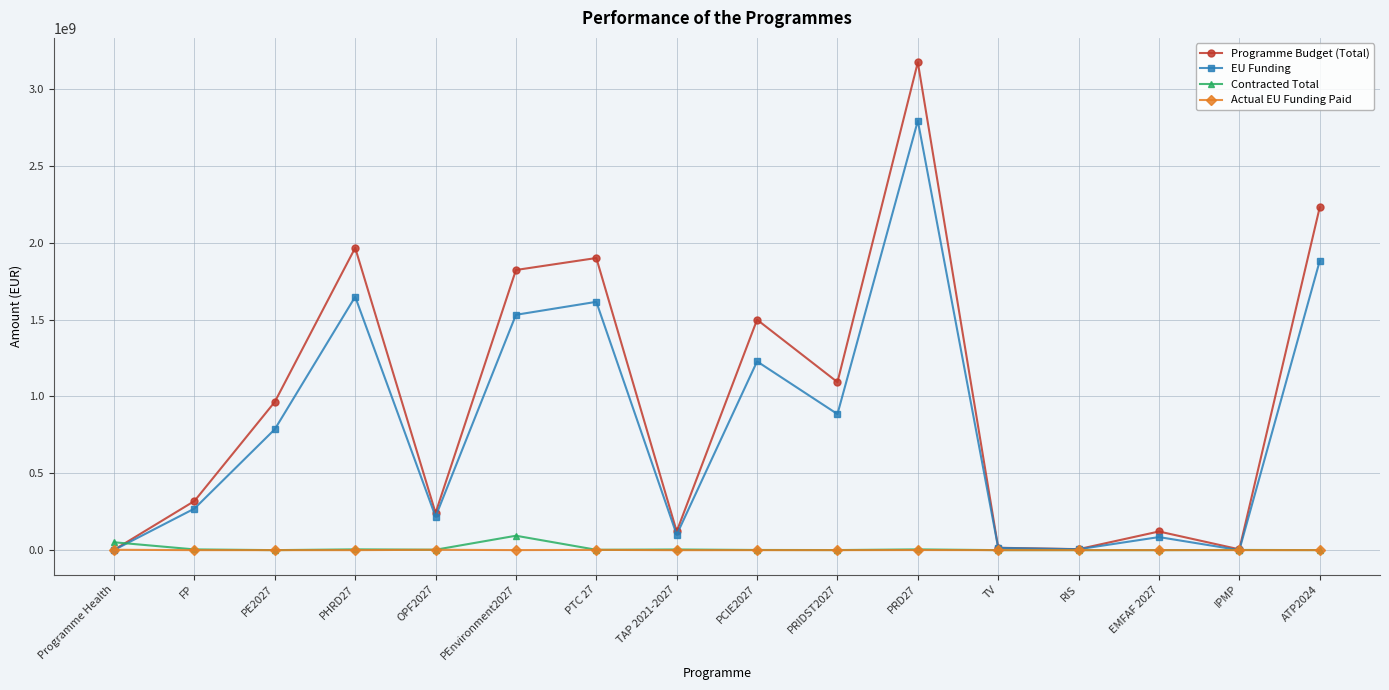

True or false: Contracted Total and EU Funding intersect in this chart.

True